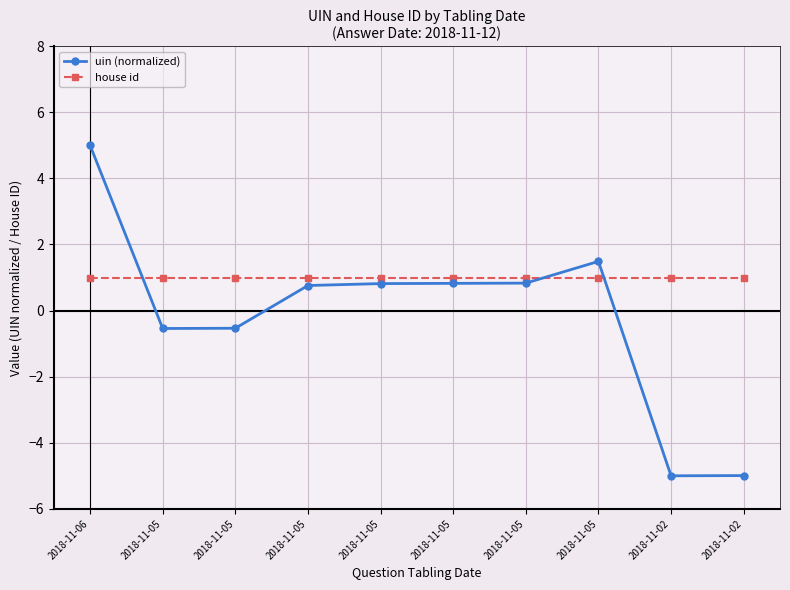

Does the chart have visible grid lines?

Yes